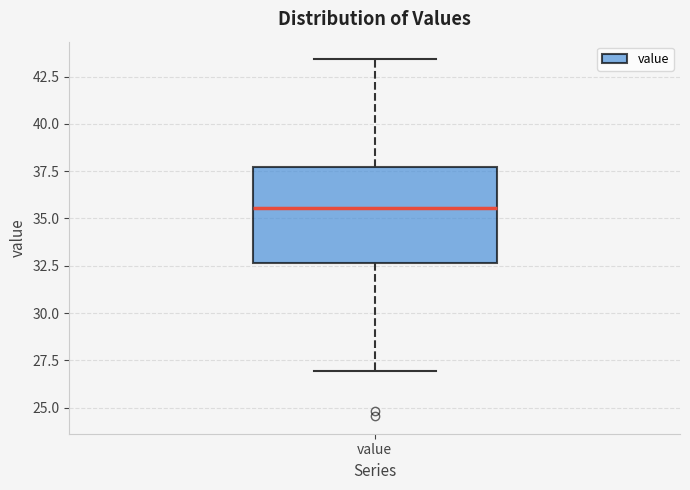

Where does the upper whisker of the box for value end on the y-axis? The values are not printed on the chart, so give them approximately, as read against the axis.

43.5